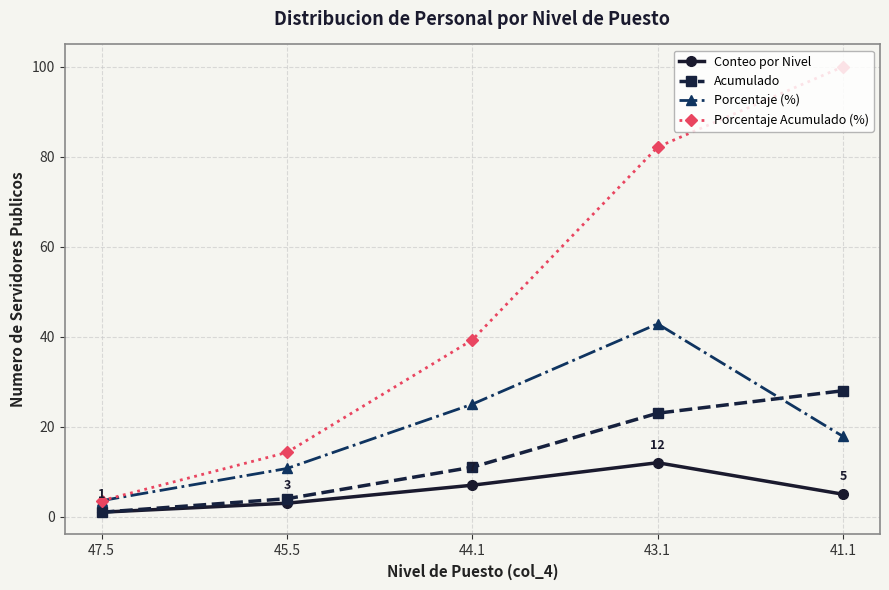

How many intersections are there between Porcentaje (%) and Acumulado?

1